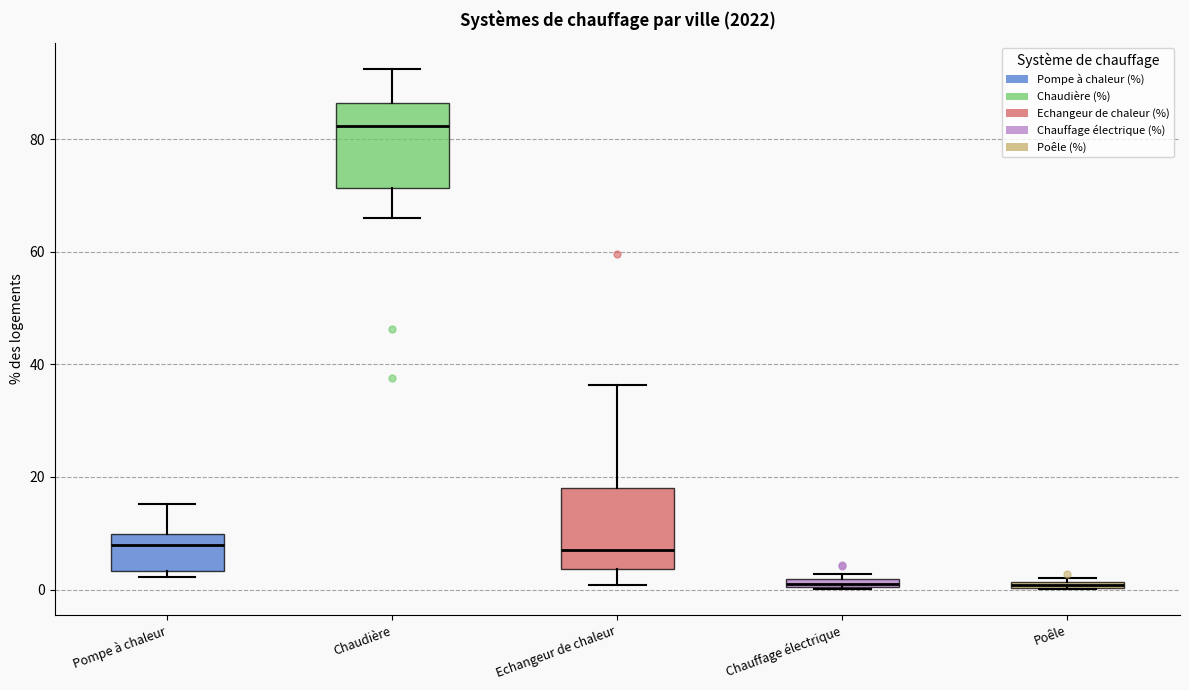

Where does the upper whisker of the box for Echangeur de chaleur end on the y-axis? The values are not printed on the chart, so give them approximately, as read against the axis.

36